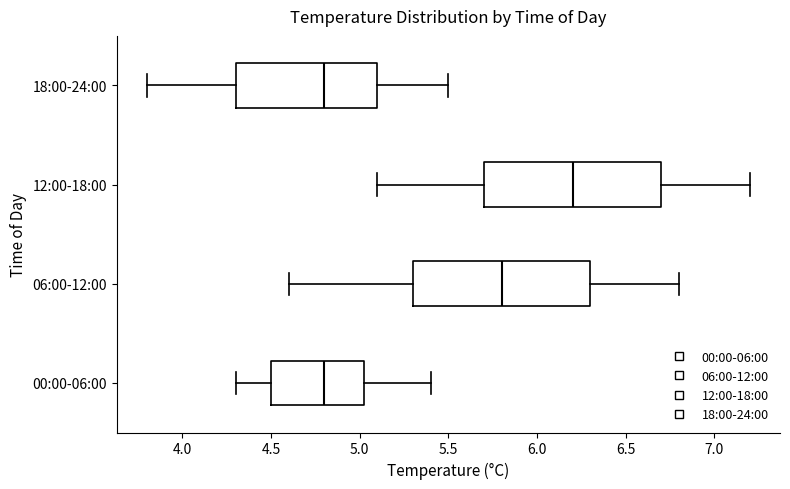

Where does the left whisker of the box for 00:00-06:00 end on the x-axis? The values are not printed on the chart, so give them approximately, as read against the axis.

4.30